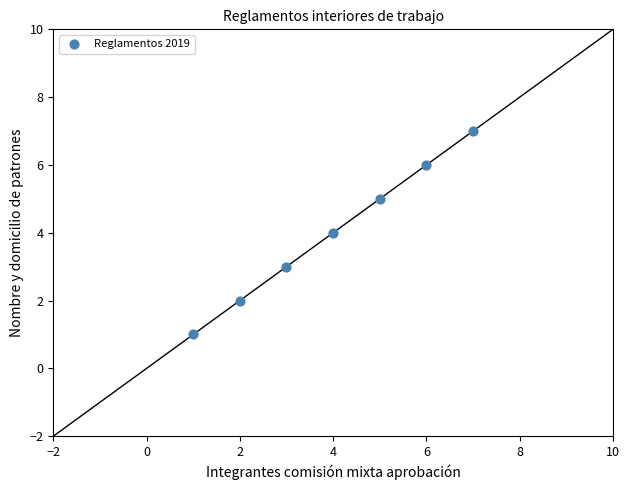

What is the range of X values (max minus min)?

6